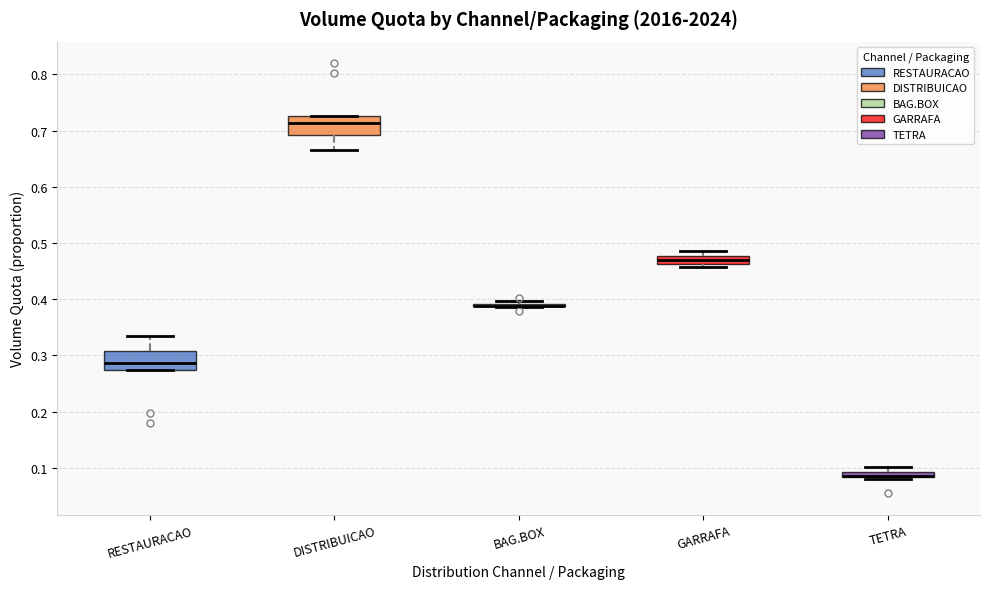

Where is the upper edge of the box for GARRAFA on the y-axis? The values are not printed on the chart, so give them approximately, as read against the axis.

0.48